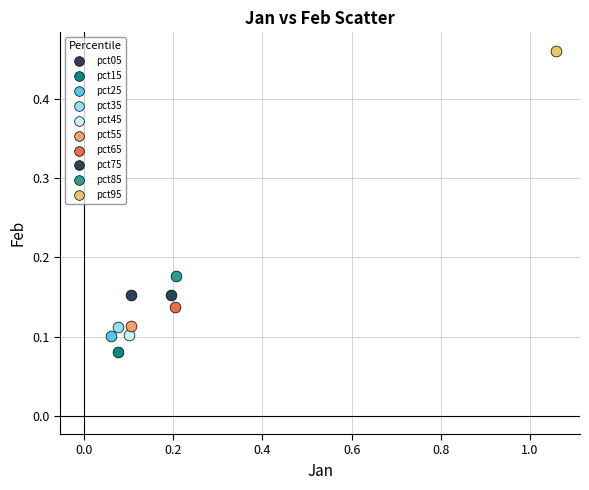

Which series reaches the maximum Y coordinate?

pct95